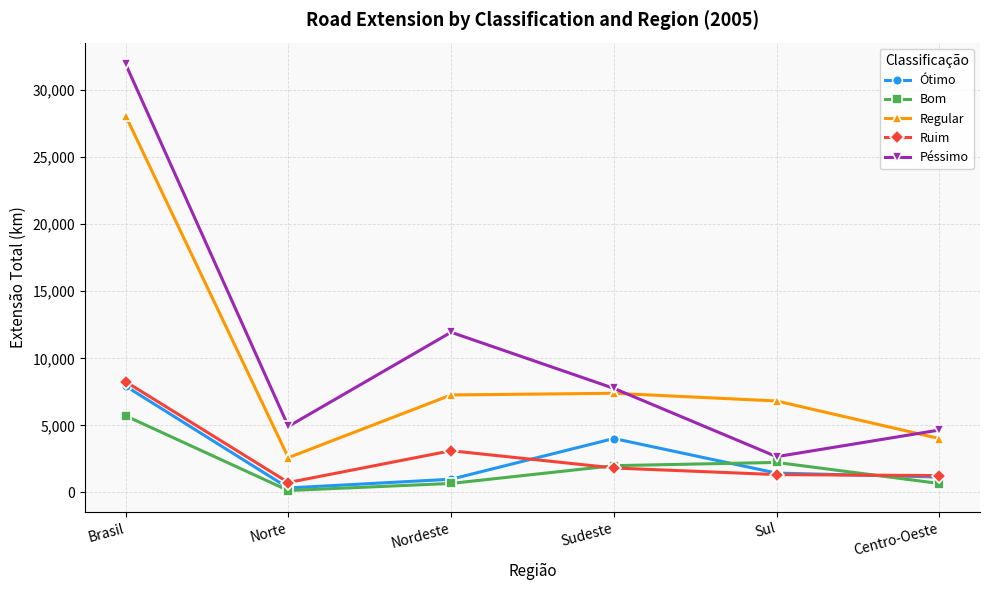

How many values in the Ótimo series are below 1442?

3